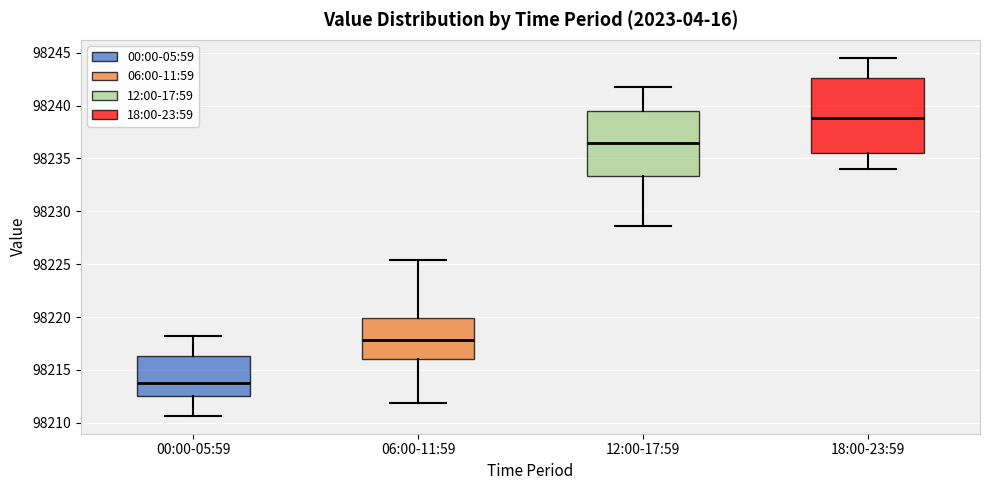

Which box is the tallest, from its lower edge to its upper edge?

18:00-23:59